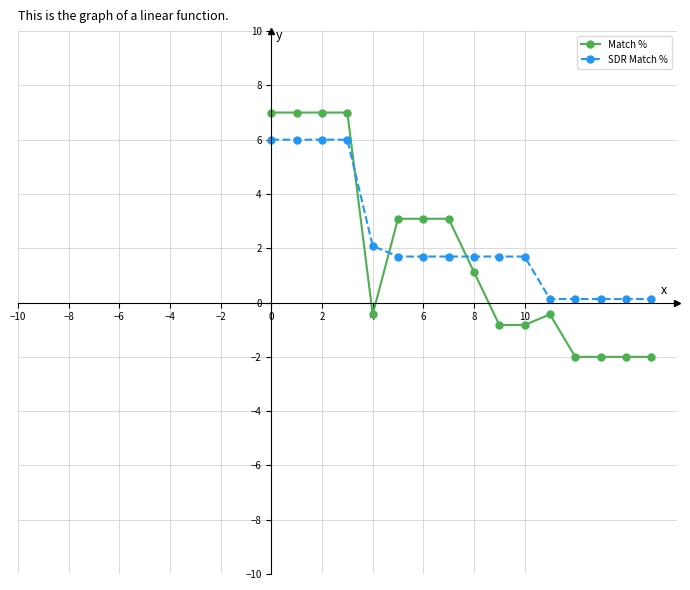

What is the smallest value displayed?

-2.0